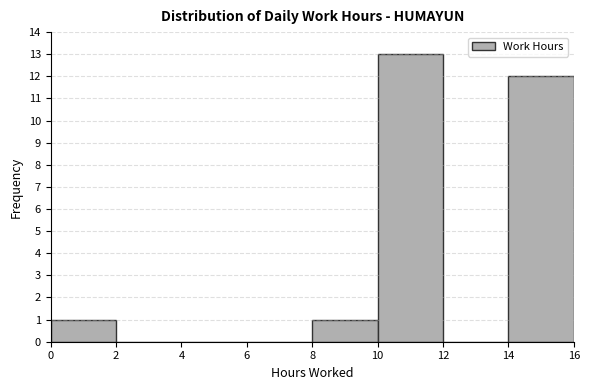

Over which range of the x-axis is the bar tallest?

10 to 12